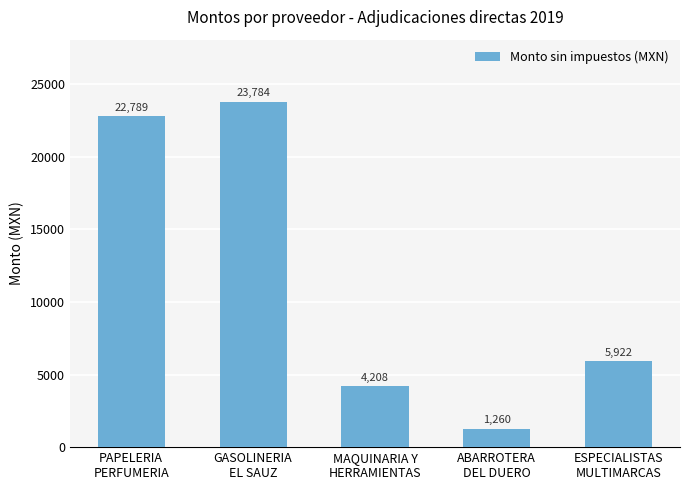

At which label does the data first exceed 5922?

PAPELERIA
PERFUMERIA